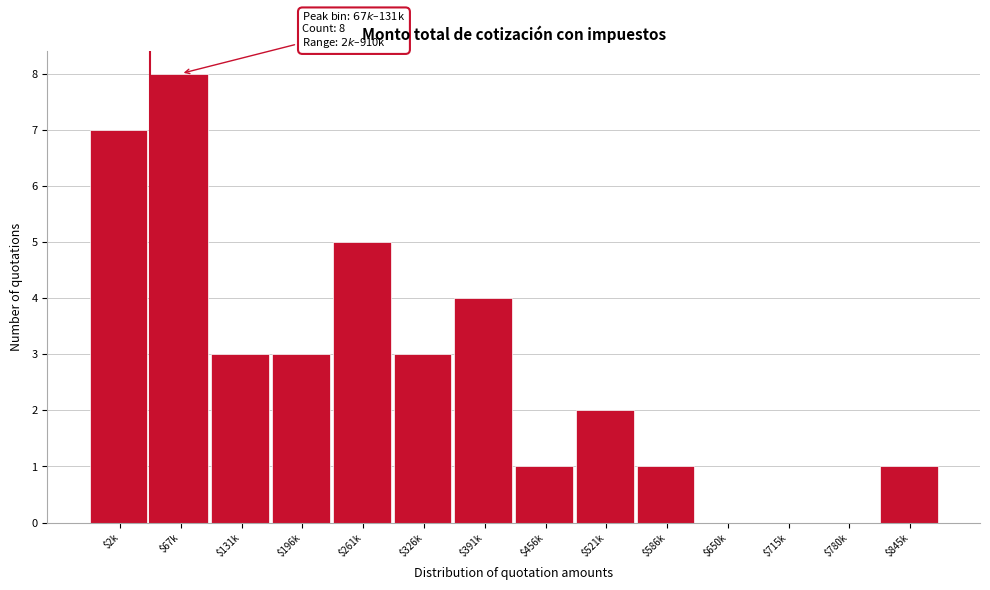

True or false: the data shows 3 at $650k.

False